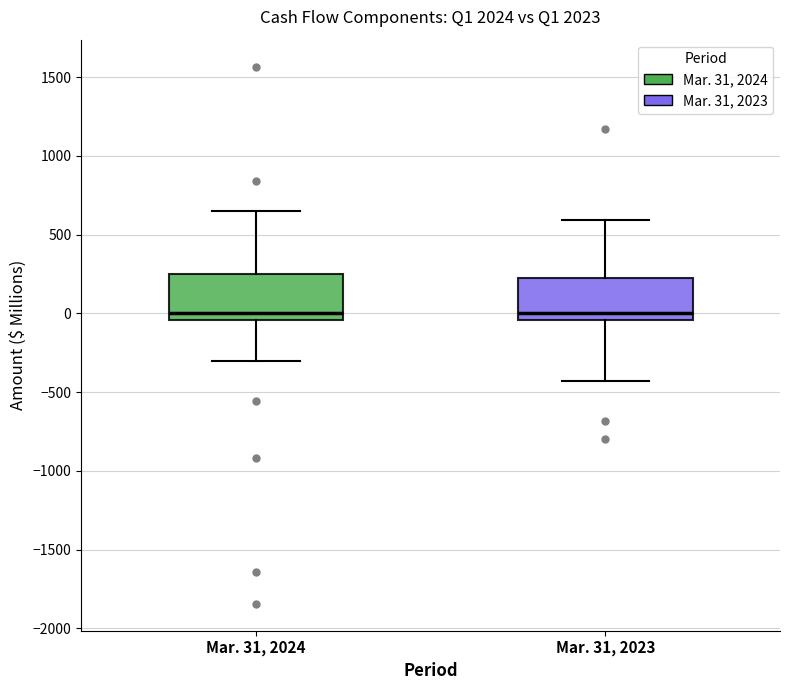

Where does the median line of the box for Mar. 31, 2023 sit on the y-axis? The values are not printed on the chart, so give them approximately, as read against the axis.

0